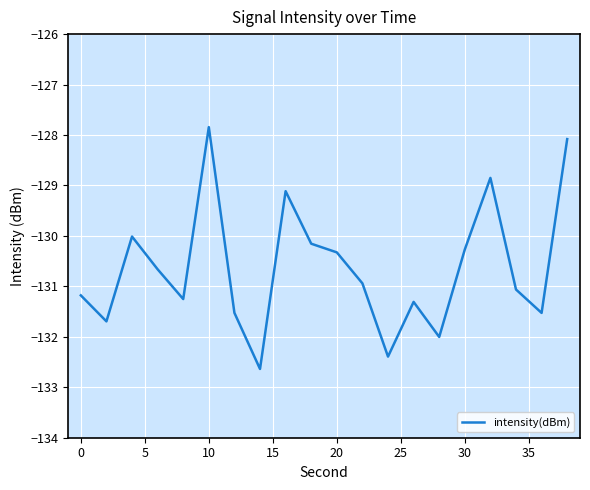

What is the smallest value displayed?

-132.6